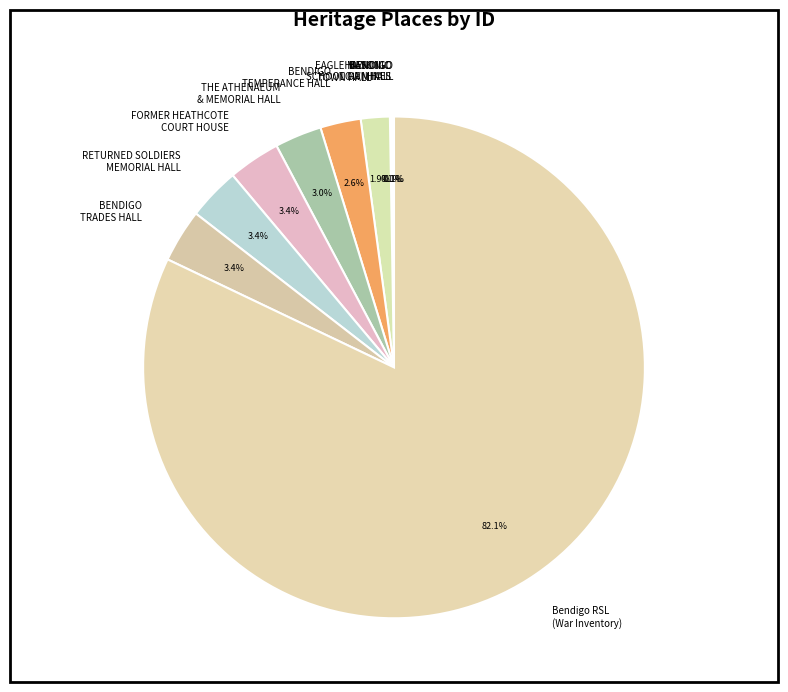

Combined, what portion of the pie is EAGLEHAWK TOWN HALL and THE ATHENAEUM & MEMORIAL HALL?

4.9%